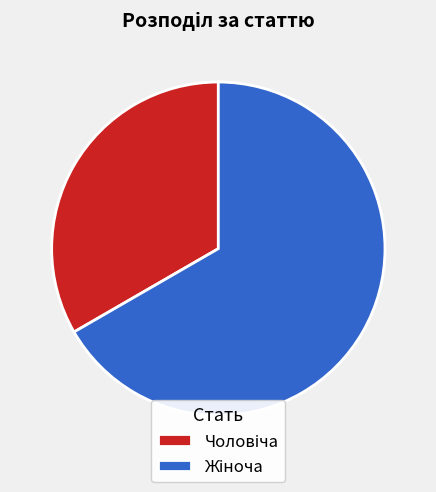

Is there any slice that represents more than half of the pie?

Yes